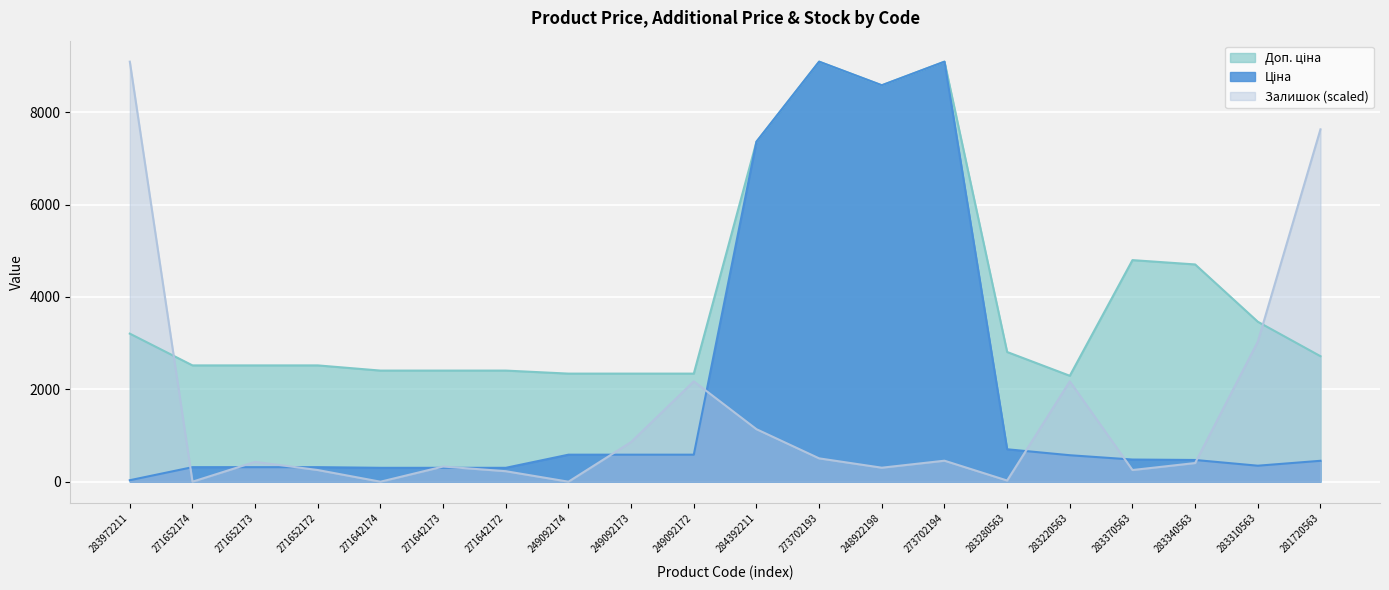

Is the value of Ціна at 283280563 greater than the value of Залишок at 271652173?

Yes